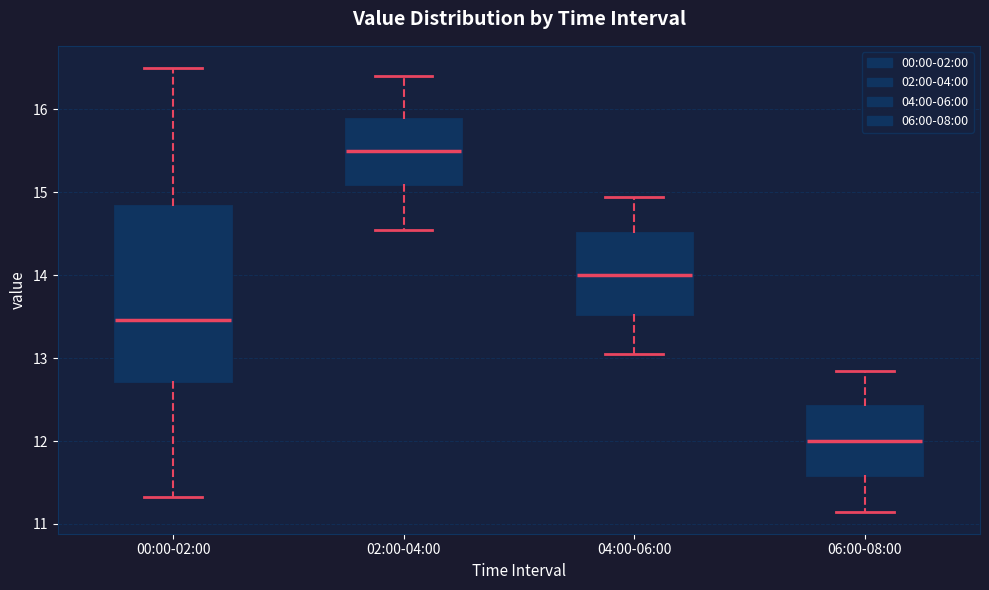

Reading left to right, transcribe this box plot: for each box, give where its median line is, the range the box spans, and where its two whiskers end, as read against the y-axis. The values are not printed on the chart, so give them approximately, as read against the axis.

00:00-02:00: median 13.5, box 12.7 to 14.8, whiskers 11.3 to 16.5
02:00-04:00: median 15.5, box 15.1 to 15.9, whiskers 14.6 to 16.4
04:00-06:00: median 14.0, box 13.5 to 14.5, whiskers 13.1 to 15.0
06:00-08:00: median 12.0, box 11.6 to 12.4, whiskers 11.2 to 12.9